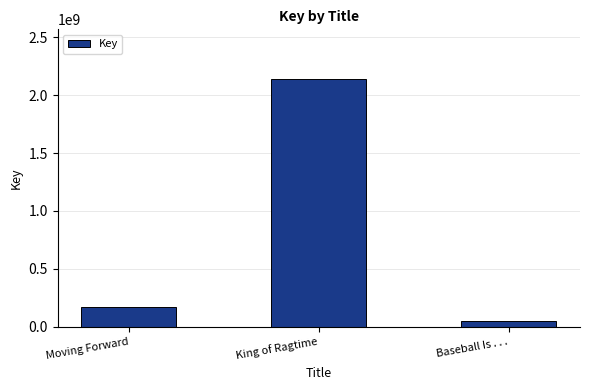

At which label is the value closest to 1093138046?

Moving Forward